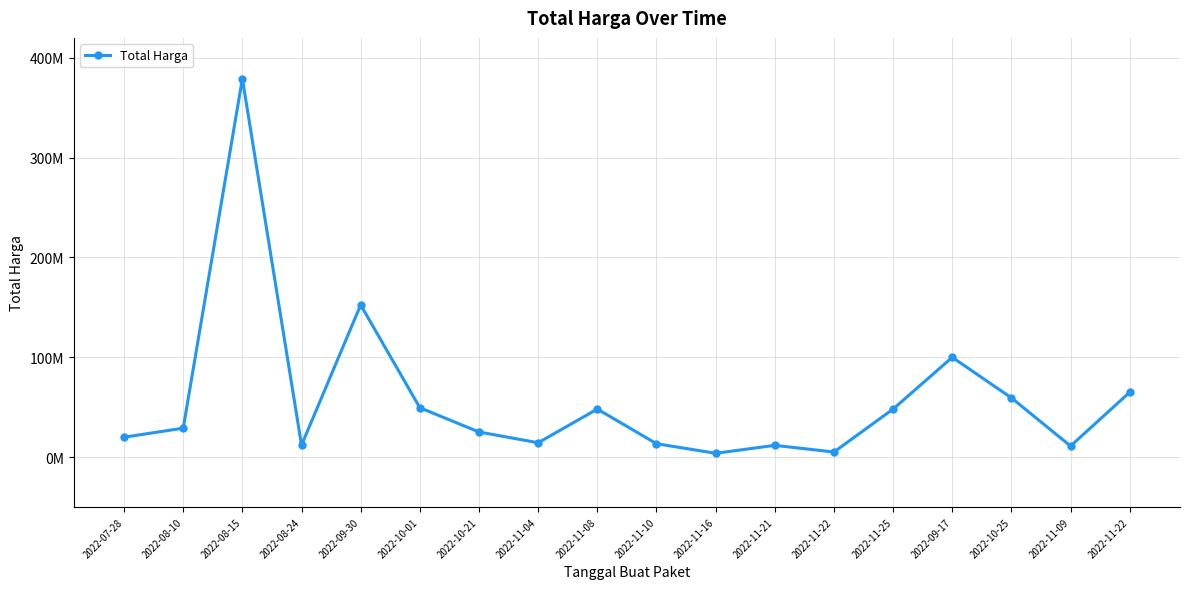

What is the difference between the maximum and minimum values?

375250000